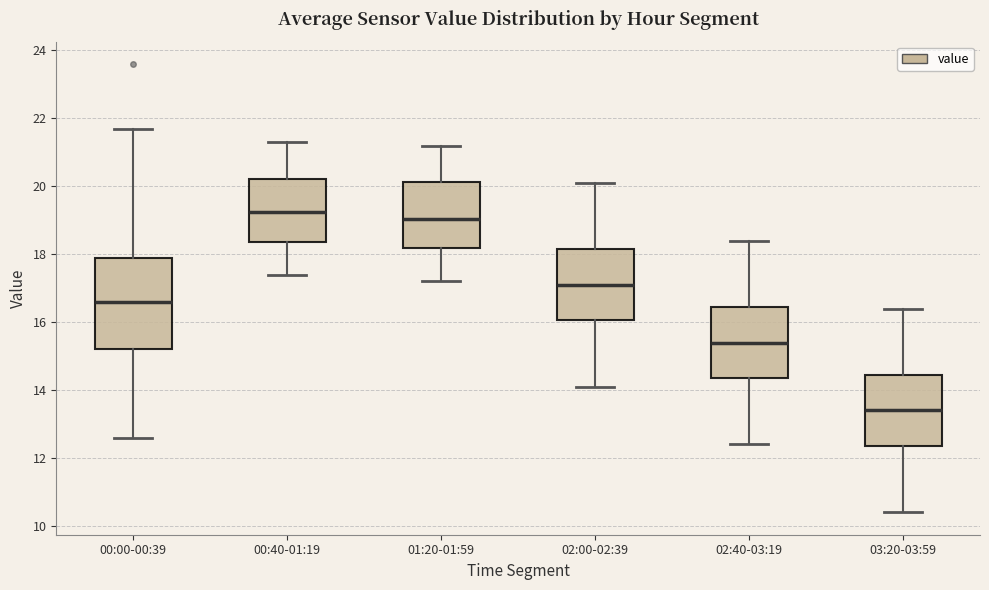

Where does the upper whisker of the box for 02:00-02:39 end on the y-axis? The values are not printed on the chart, so give them approximately, as read against the axis.

20.2